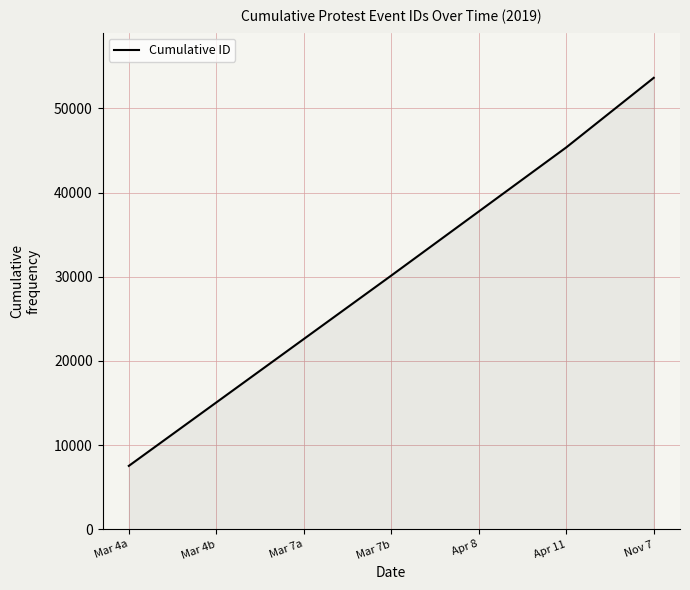

What is the difference between the second highest and minimum values?

37837